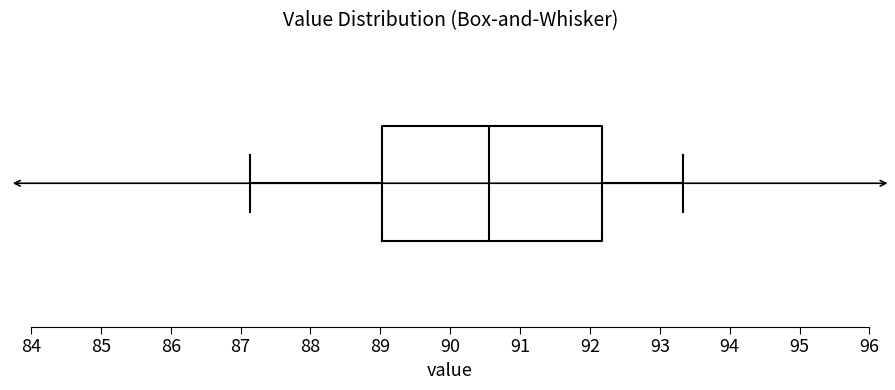

Read this box plot against the x-axis: the position of the median line, the range covered by the box, and the ends of both whiskers. The values are not printed on the chart, so give them approximately, as read against the axis.

median 90.6, box 89.0 to 92.2, whiskers 87.1 to 93.3